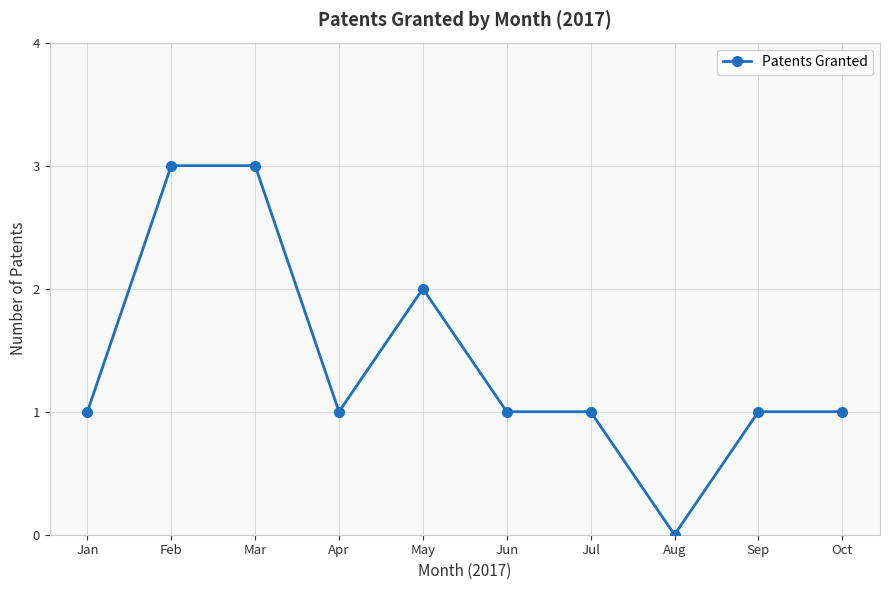

Reading left to right, what are all the values shown in this chart?

1	3	3	1	2	1	1	0	1	1